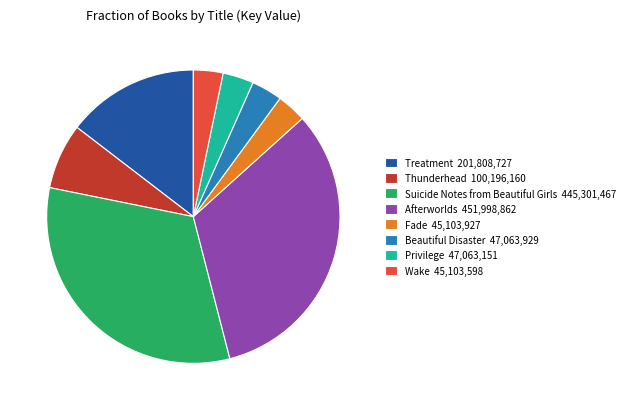

Combined, do Treatment 201,808,727 and Suicide Notes from Beautiful Girls 445,301,467 account for over 50%?

No